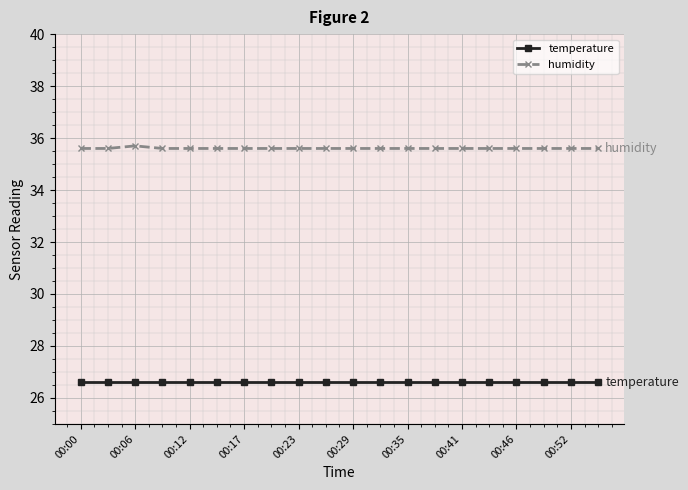

Which series has the largest total across all categories?

humidity